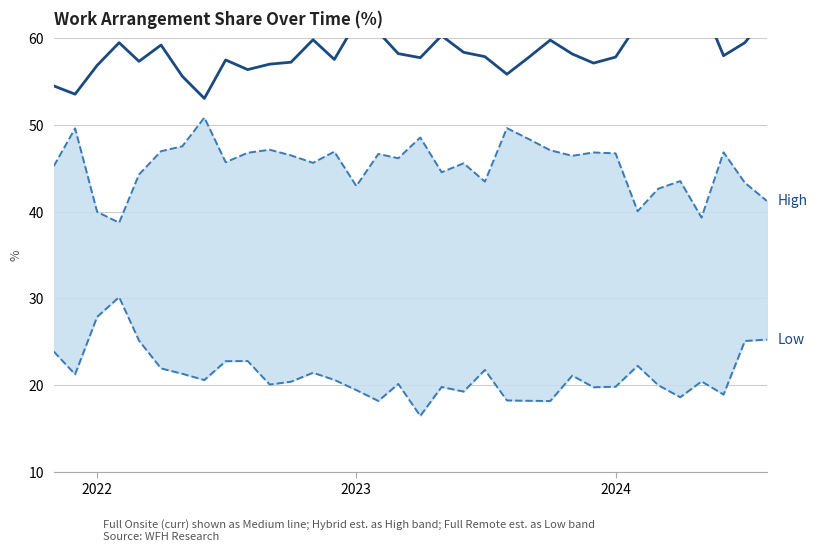

Is the value of Full Onsite at 15 greater than the value of Hybrid (est.) at 14?

Yes